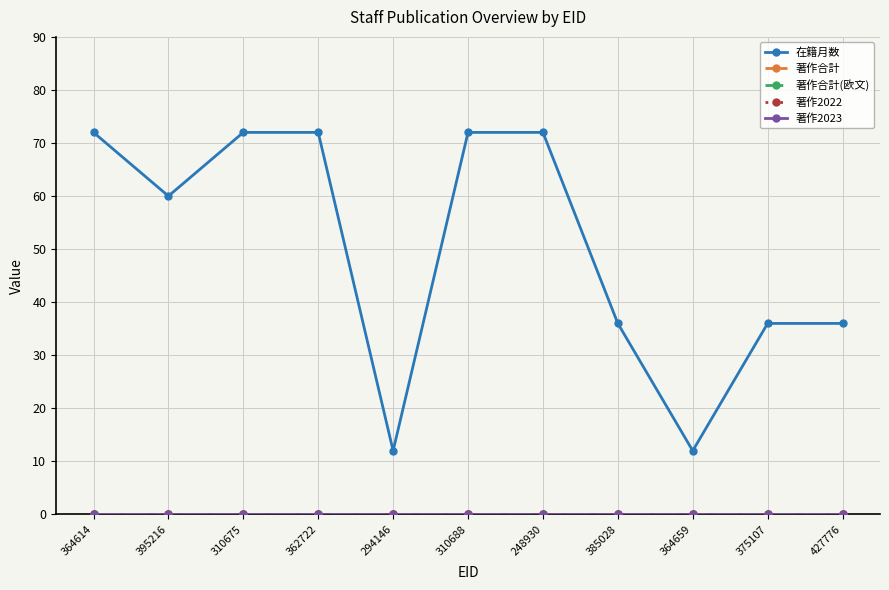

Does the chart have visible grid lines?

Yes